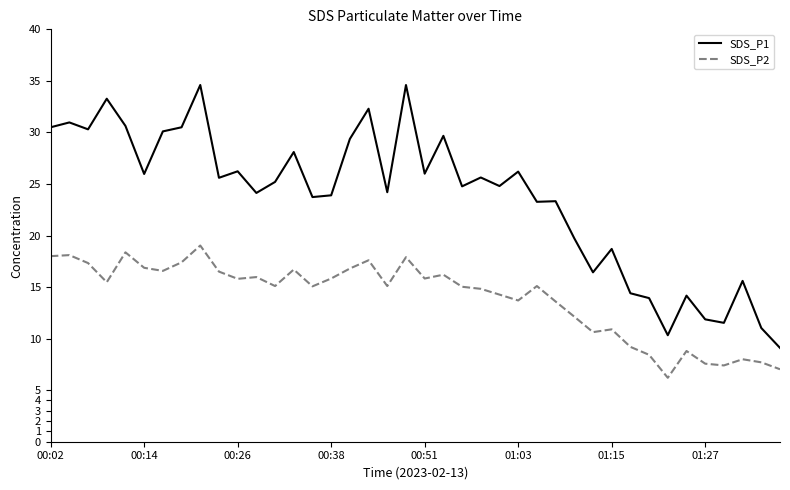

What is the minimum value for SDS_P2?

6.2